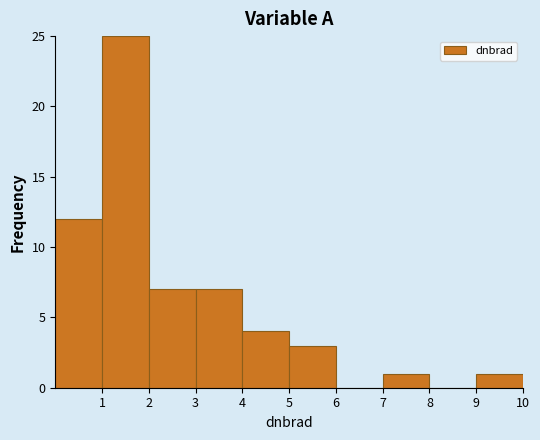

Reading left to right, list every bar in this chart as the range it spans on the x-axis followed by its height. The values are not printed on the chart, so give them approximately, as read against the axis.

0 to 1: 12
1 to 2: 25
2 to 3: 7
3 to 4: 7
4 to 5: 4
5 to 6: 3
6 to 7: 0
7 to 8: 1
8 to 9: 0
9 to 10: 1